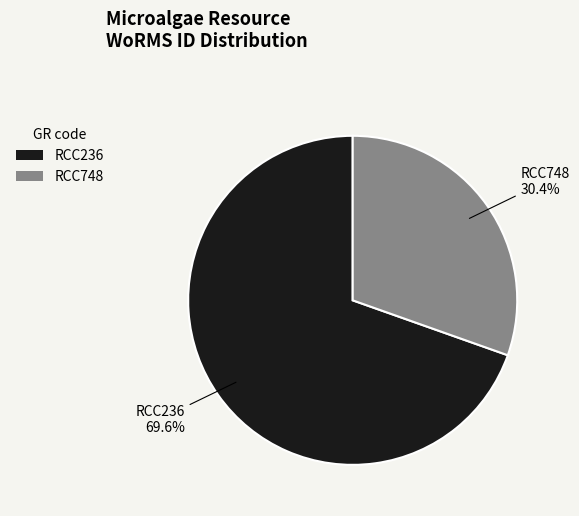

The RCC236 slice represents 70% of the pie. True or false?

True